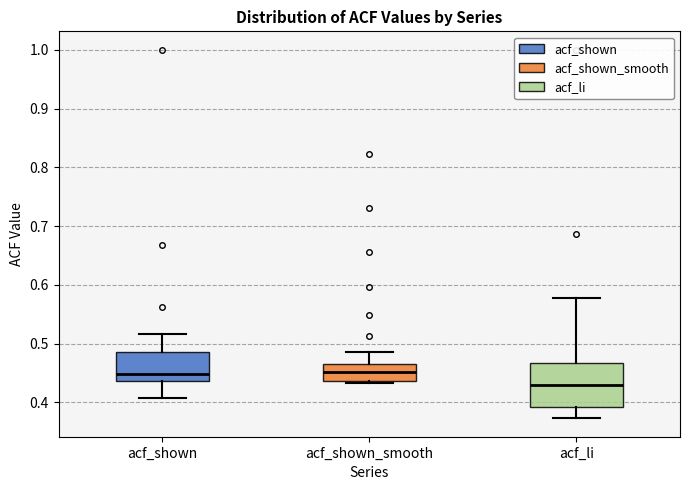

Where does the upper whisker of the box for acf_shown end on the y-axis? The values are not printed on the chart, so give them approximately, as read against the axis.

0.52